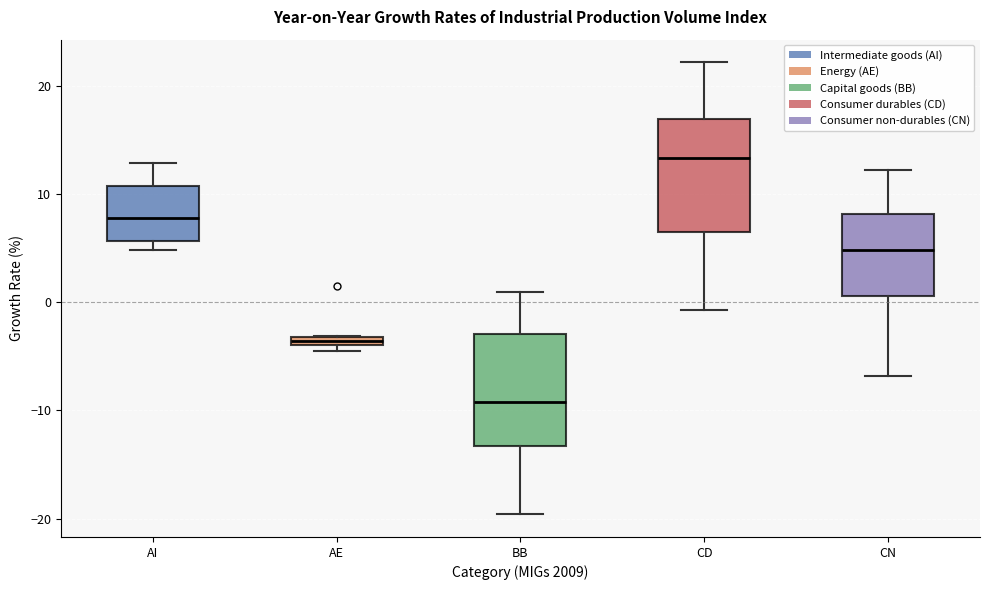

Which box has the lowest median line?

BB